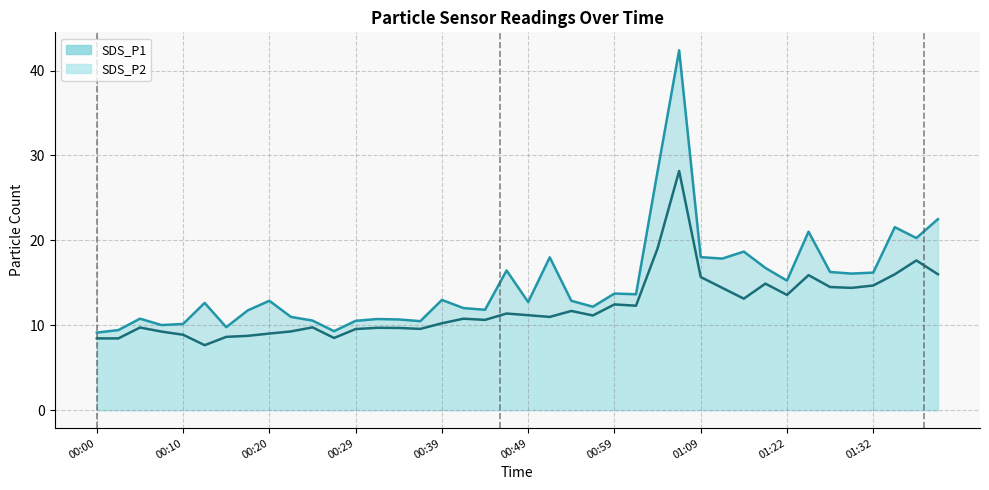

What is the maximum value for SDS_P2?

28.2